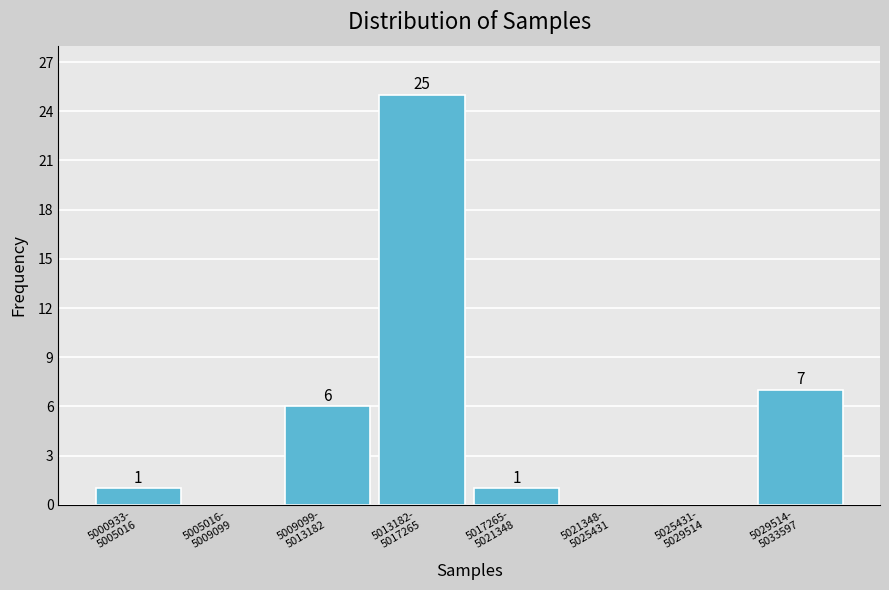

What is the sum of all values?

40